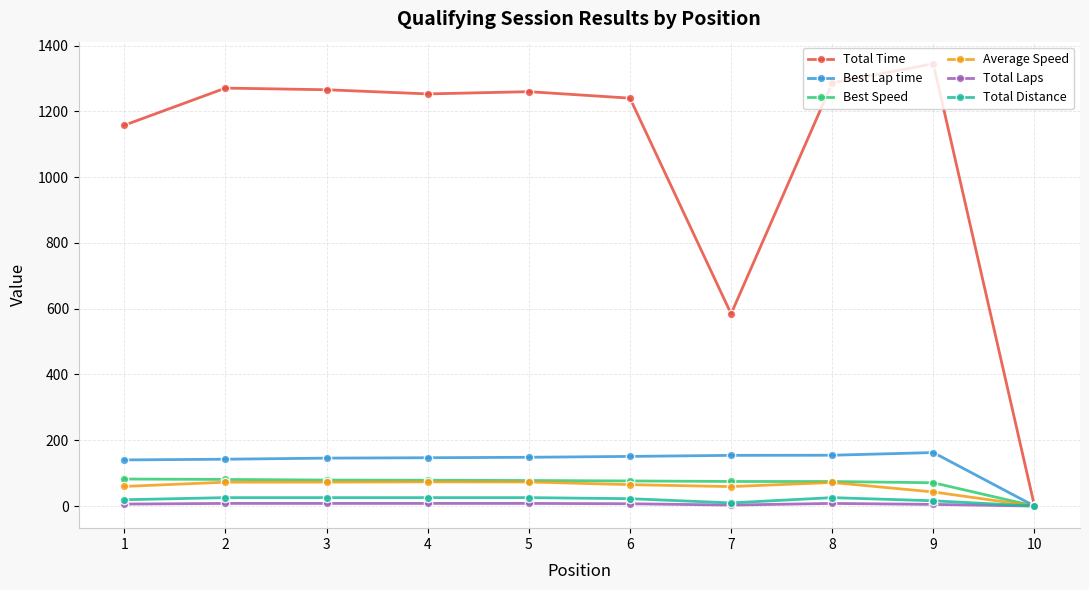

Between 5 and 7, which series saw the biggest shift?

Total Time